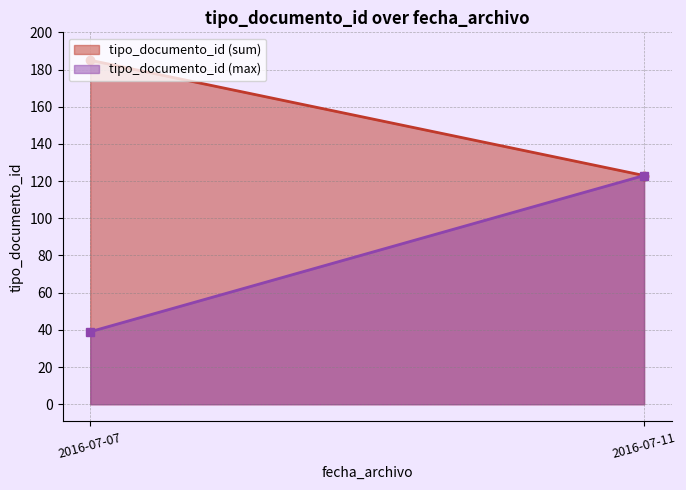

Rank the categories by tipo_documento_id (sum) value from lowest to highest.

2016-07-11, 2016-07-07